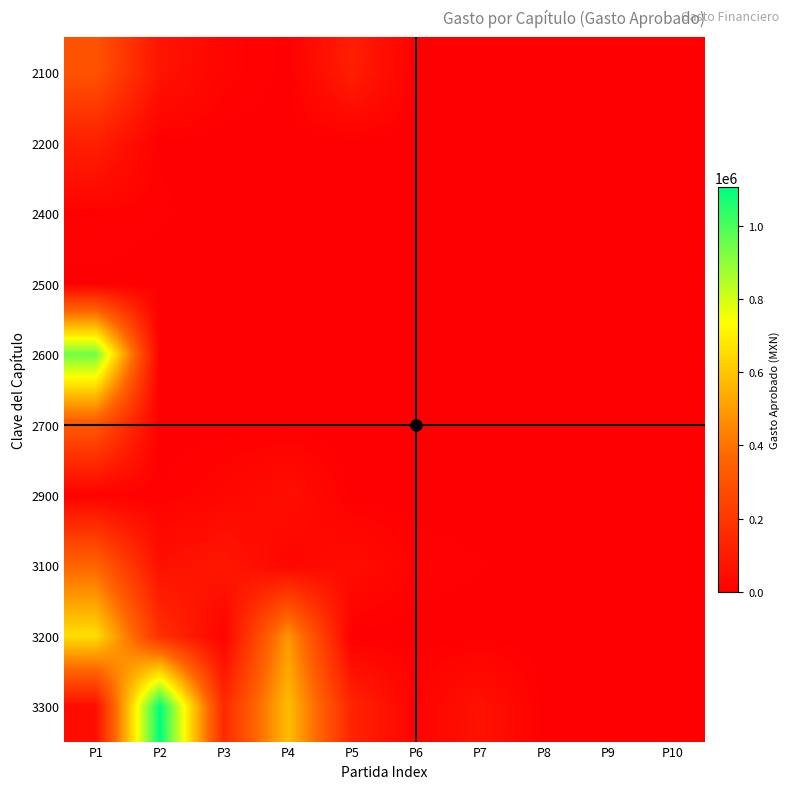

True or false: 3200 has a value of 0 at P7.

True